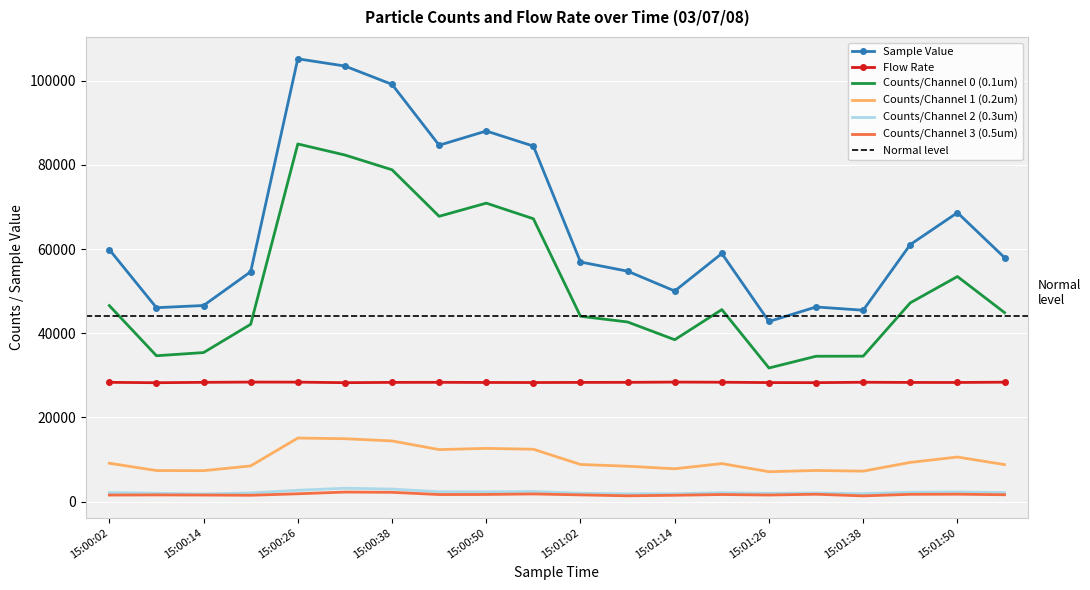

List the series in order of their peak value, lowest first.

Counts/Channel 3 (0.5um), Counts/Channel 2 (0.3um), Counts/Channel 1 (0.2um), Flow Rate, Counts/Channel 0 (0.1um), Sample Value